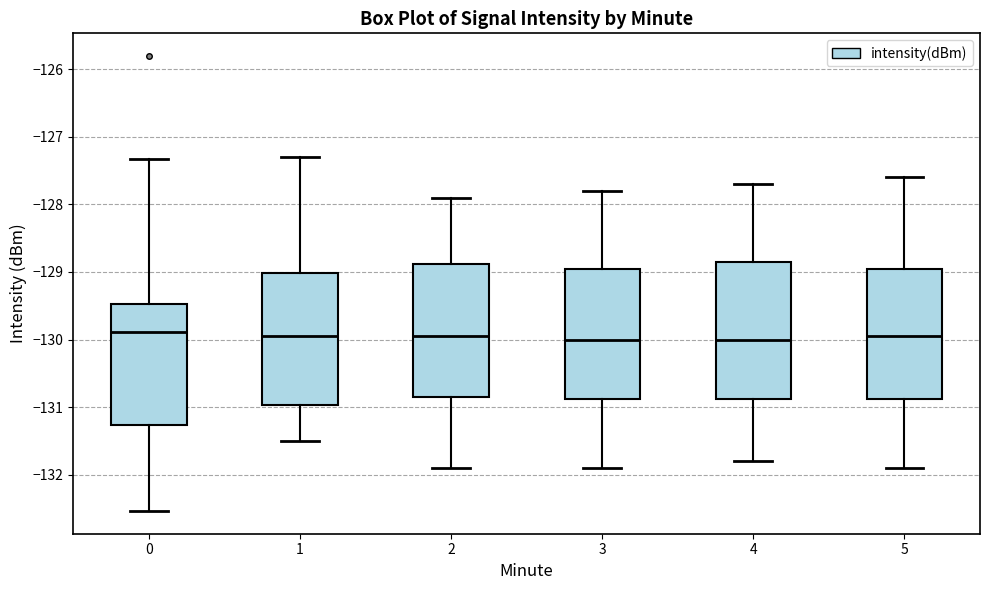

Reading left to right, read every box against the y-axis: the position of its median line, the range the box covers, and the ends of its whiskers. The values are not printed on the chart, so give them approximately, as read against the axis.

0: median -129.9, box -131.3 to -129.5, whiskers -132.5 to -127.3
1: median -129.9, box -131.0 to -129.0, whiskers -131.5 to -127.3
2: median -129.9, box -130.8 to -128.9, whiskers -131.9 to -127.9
3: median -130.0, box -130.9 to -128.9, whiskers -131.9 to -127.8
4: median -130.0, box -130.9 to -128.8, whiskers -131.8 to -127.7
5: median -129.9, box -130.9 to -128.9, whiskers -131.9 to -127.6